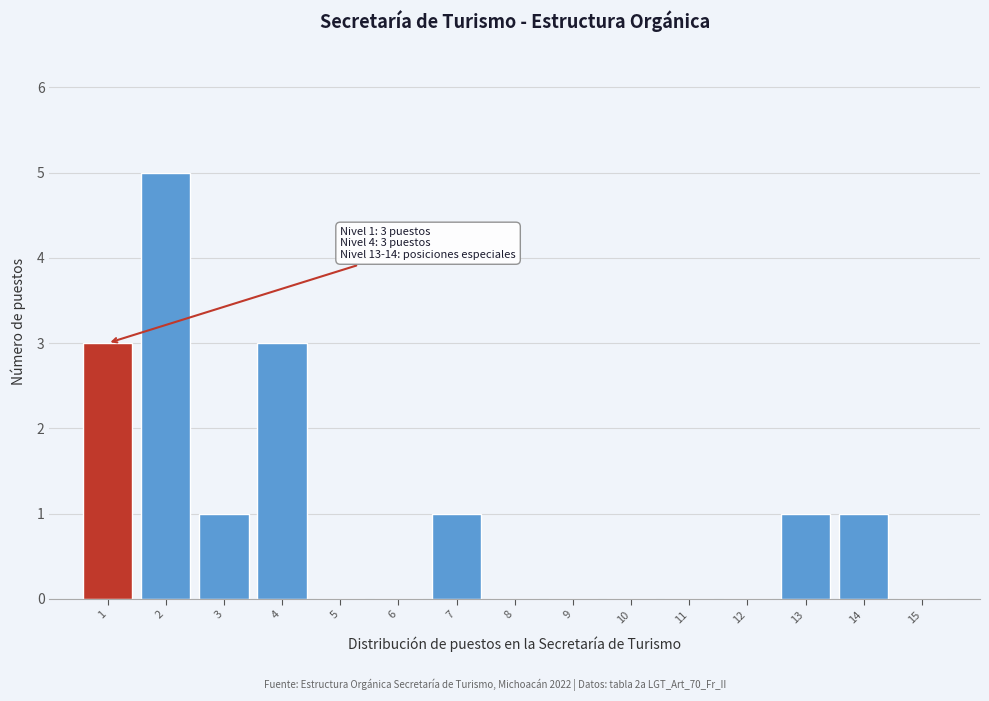

Reading left to right, list all the values displayed in this chart.

1=3	2=5	3=1	4=3	5=0	6=0	7=1	8=0	9=0	10=0	11=0	12=0	13=1	14=1	15=0